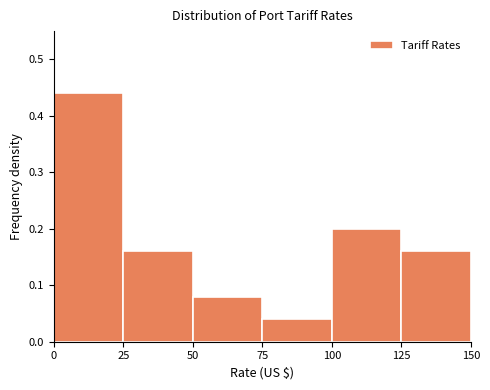

Reading left to right, transcribe this chart: for each bar, give the range it covers on the x-axis and its height. The values are not printed on the chart, so give them approximately, as read against the axis.

0 to 25: 0.44
25 to 50: 0.16
50 to 75: 0.08
75 to 100: 0.04
100 to 125: 0.20
125 to 150: 0.16